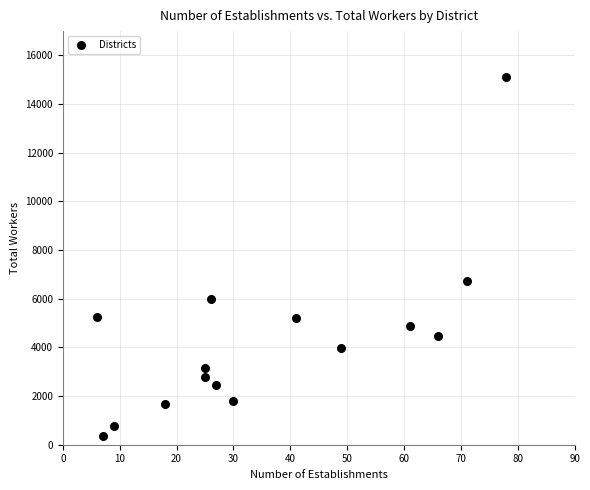

What Y value in the scatter plot is closest to 7730?

6723